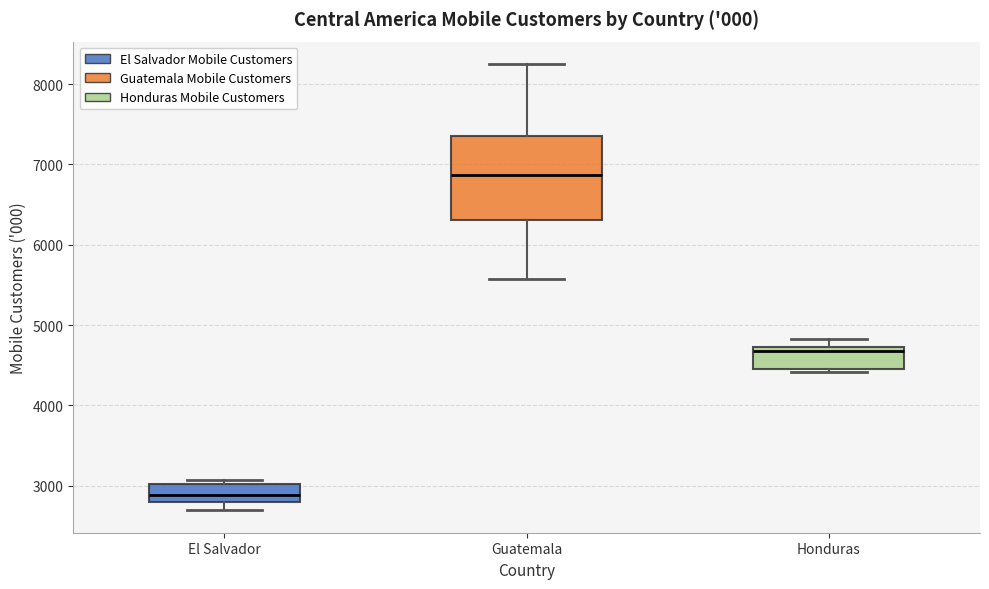

Which box has the lowest median line?

El Salvador